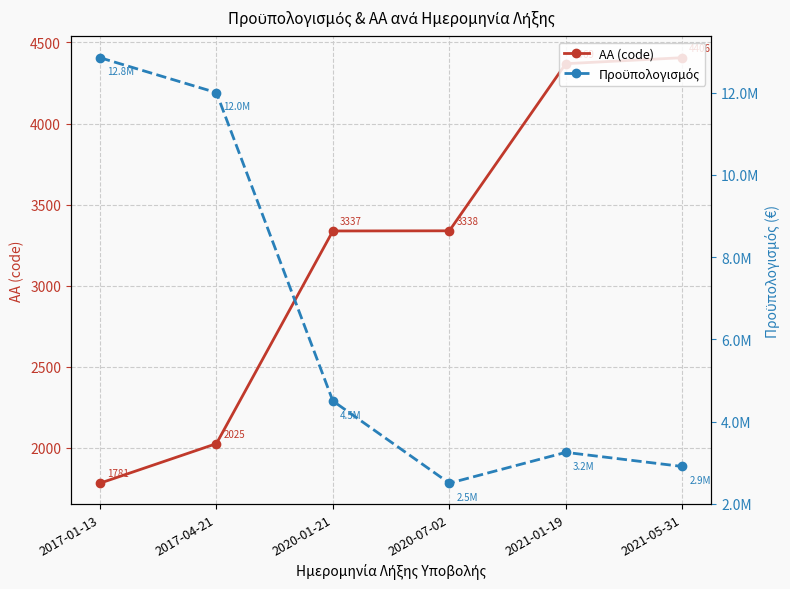

What is the difference between the highest and lowest values at 2021-05-31?

2902172